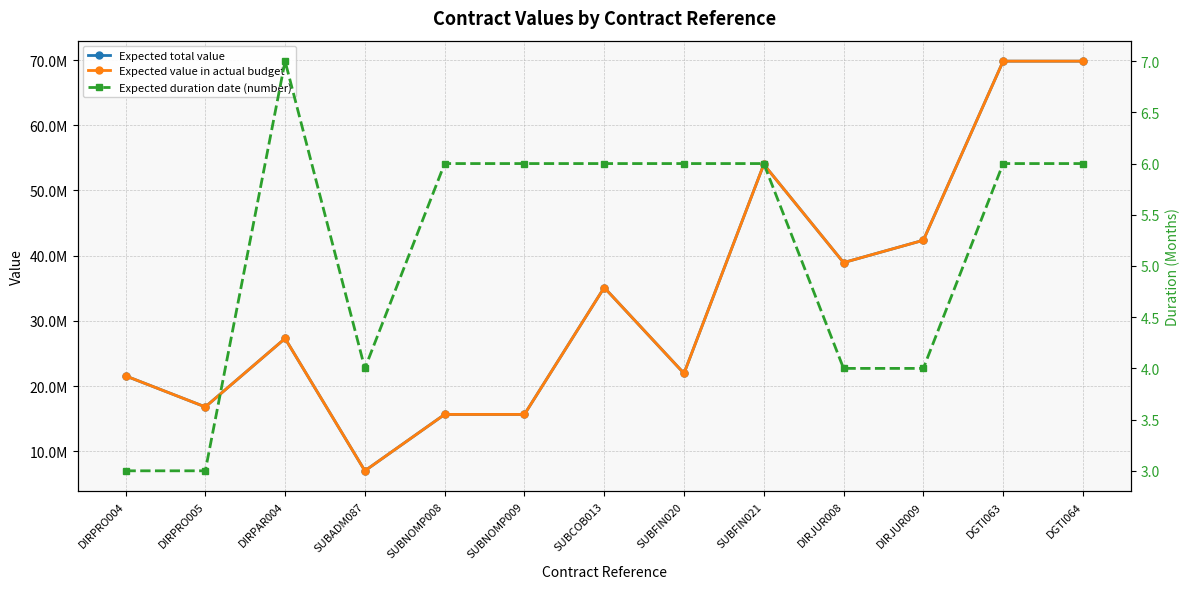

True or false: Expected duration date (number) and Expected total value cross at least once.

False